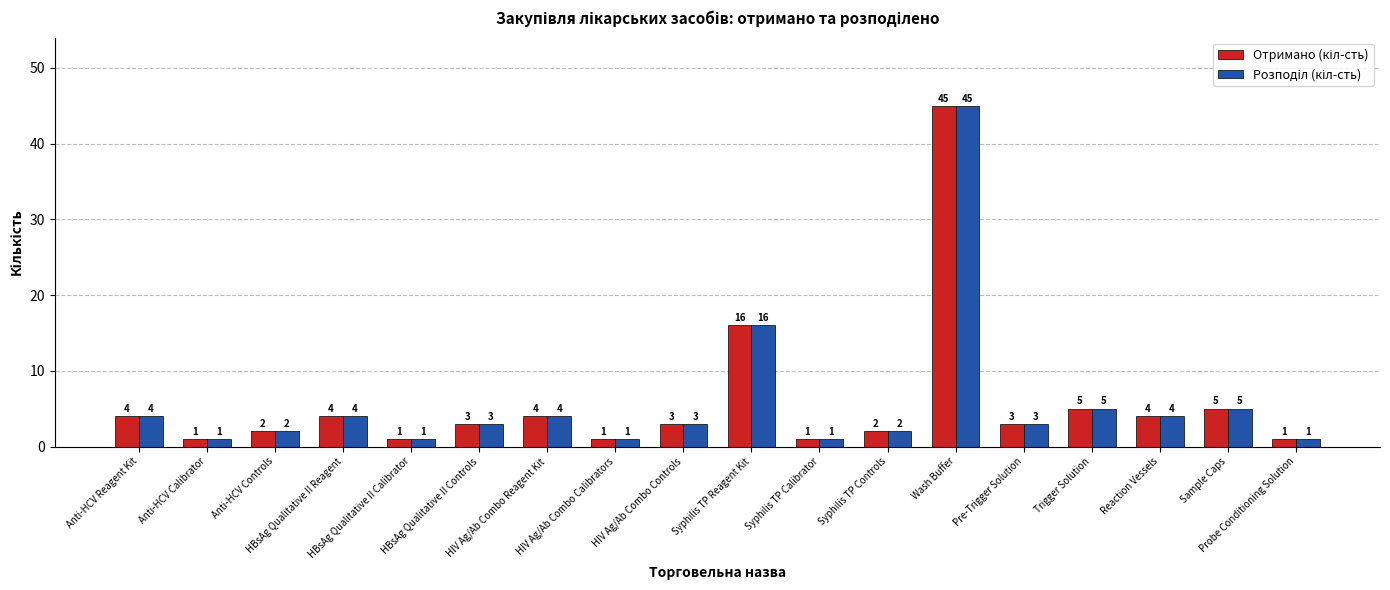

What is the greatest value displayed?

45